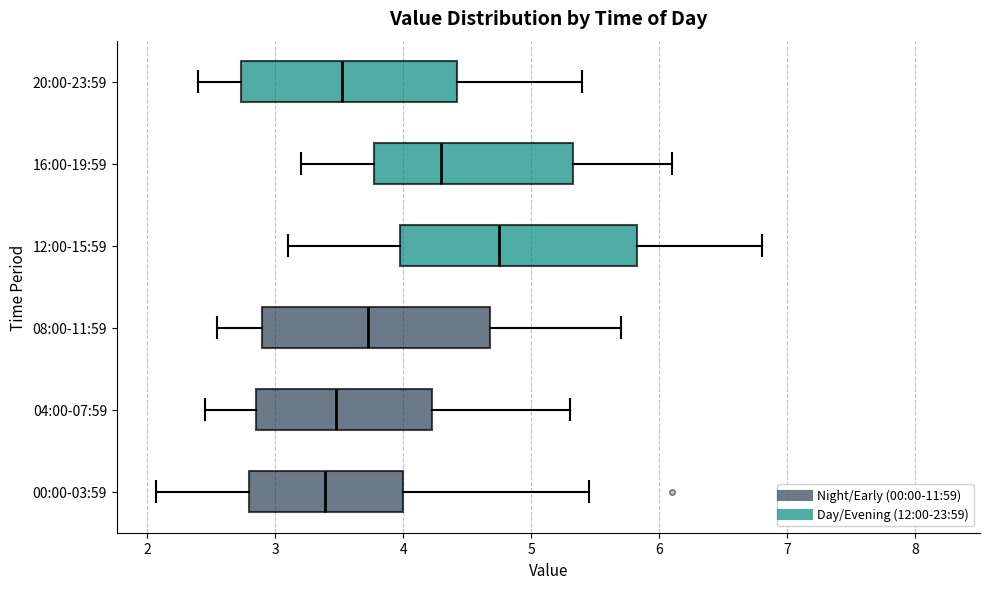

Reading bottom to top, transcribe this box plot: for each box, give where its median line is, the range the box spans, and where its two whiskers end, as read against the x-axis. The values are not printed on the chart, so give them approximately, as read against the axis.

00:00-03:59: median 3.4, box 2.8 to 4.0, whiskers 2.1 to 5.5
04:00-07:59: median 3.5, box 2.9 to 4.2, whiskers 2.5 to 5.3
08:00-11:59: median 3.7, box 2.9 to 4.7, whiskers 2.6 to 5.7
12:00-15:59: median 4.8, box 4.0 to 5.8, whiskers 3.1 to 6.8
16:00-19:59: median 4.3, box 3.8 to 5.3, whiskers 3.2 to 6.1
20:00-23:59: median 3.5, box 2.7 to 4.4, whiskers 2.4 to 5.4